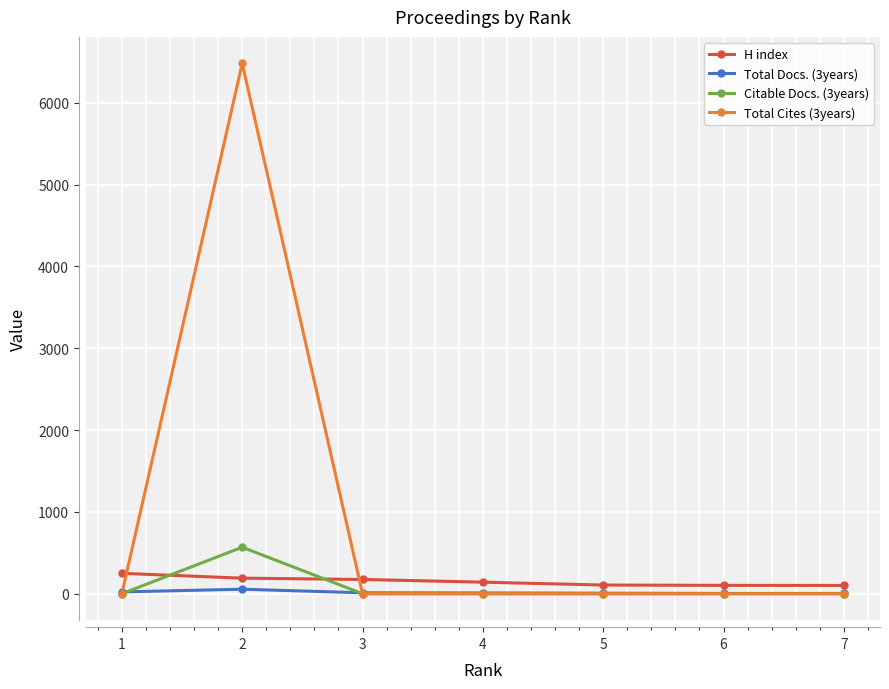

What is the average value of the Total Cites (3years) series?

926